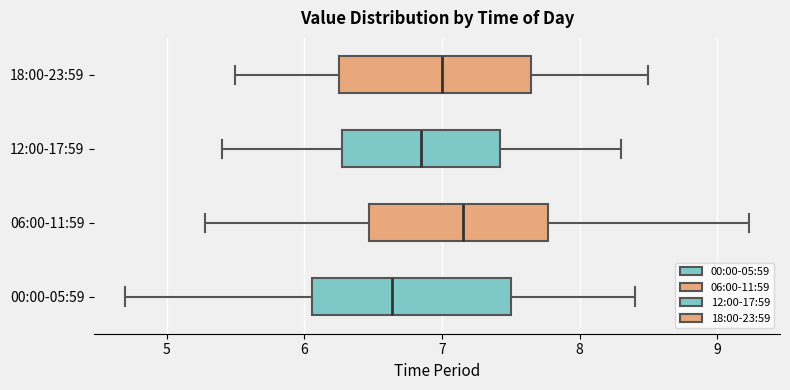

Which box has the furthest to the right median line?

06:00-11:59